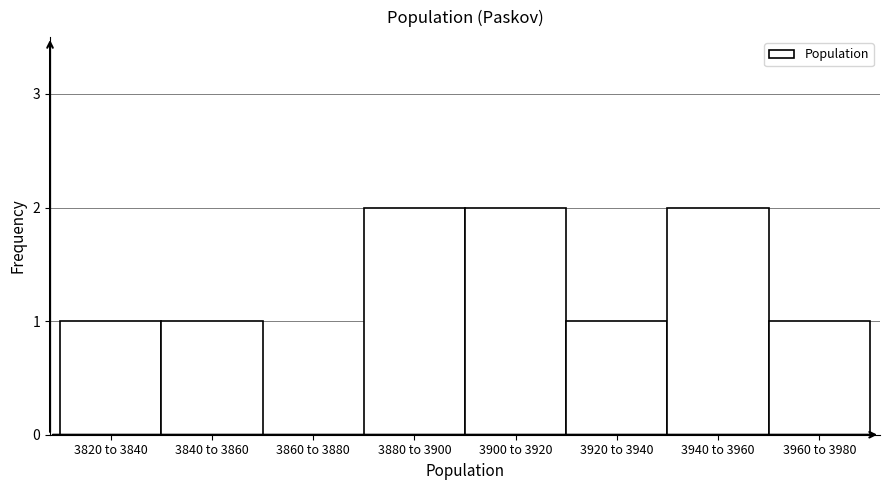

Reading left to right, transcribe all the data shown in this chart.

3820 to 3840=1	3840 to 3860=1	3860 to 3880=0	3880 to 3900=2	3900 to 3920=2	3920 to 3940=1	3940 to 3960=2	3960 to 3980=1